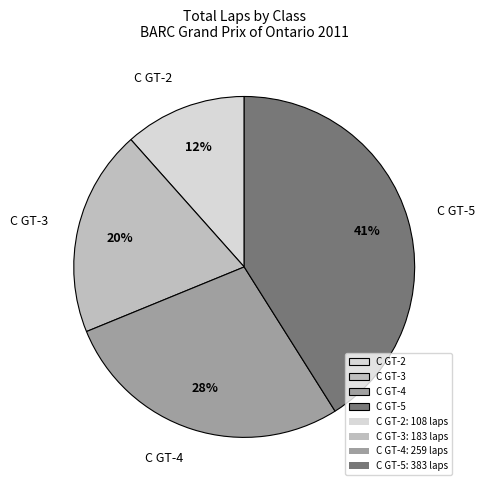

The C GT-2 slice represents 12% of the pie. True or false?

True